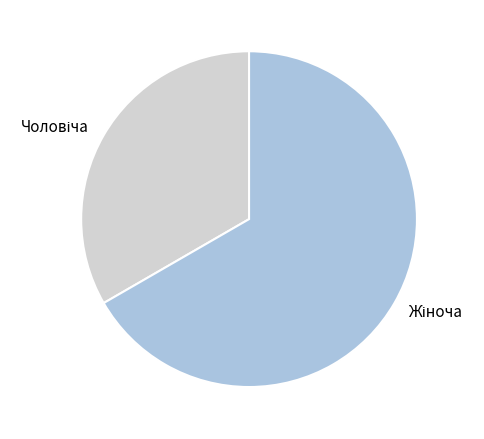

Is there any slice that represents more than half of the pie?

Yes